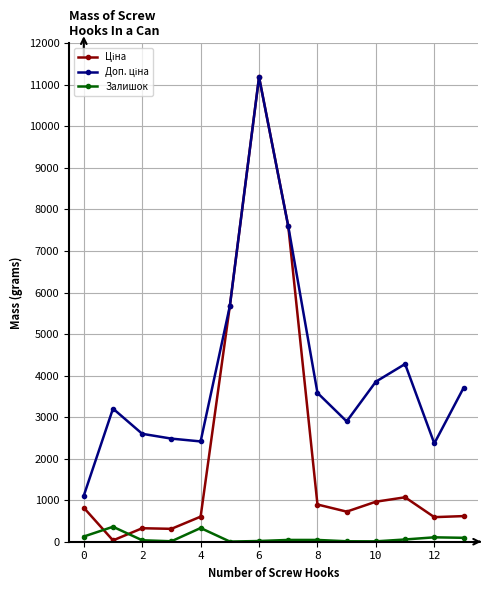

True or false: Залишок has more than 1 points higher than both neighbors.

True